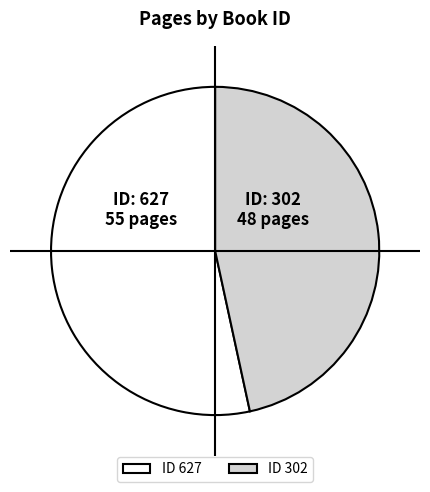

Is there a majority slice in this chart?

Yes